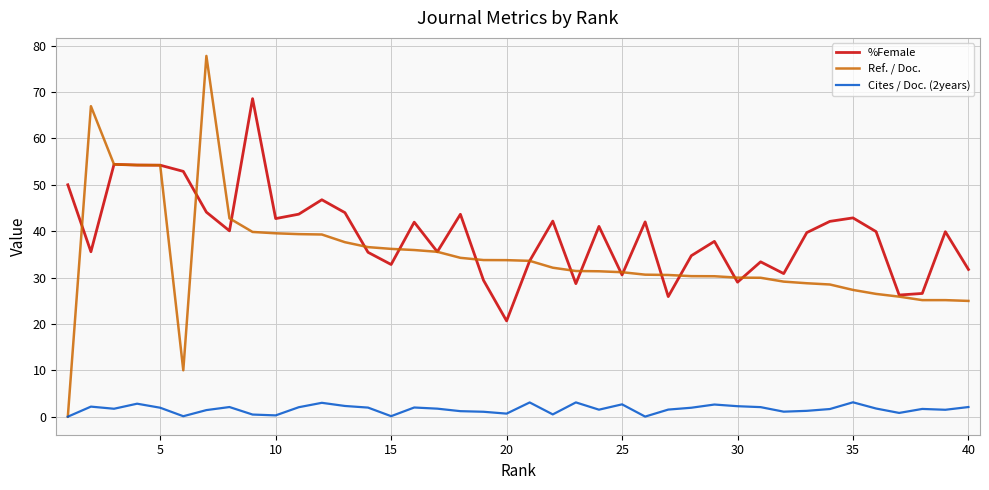

In %Female, how many points are lower than both neighbors (excluding endpoints)?

12